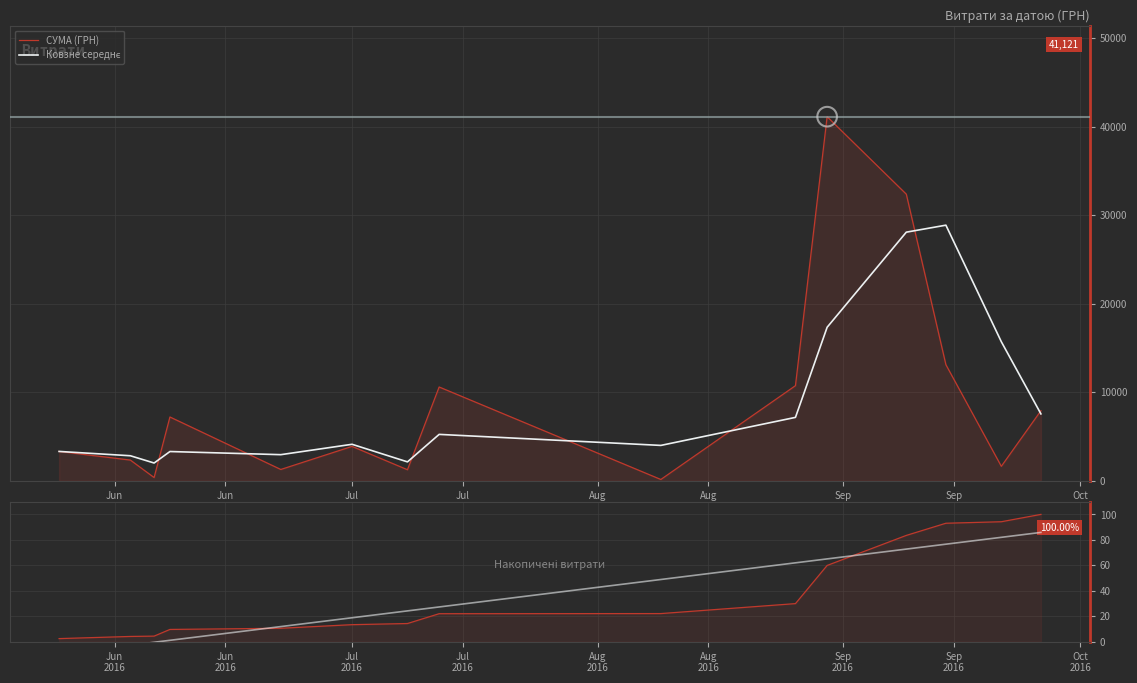

Which series has the largest total across all categories?

СУМА (ГРН)